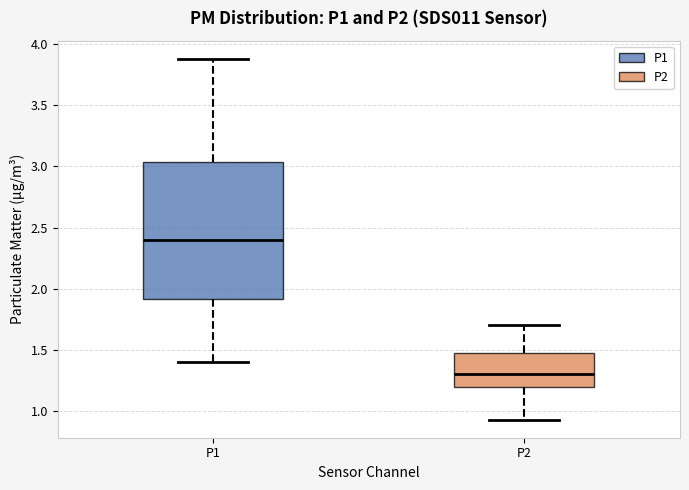

Which box is the tallest, from its lower edge to its upper edge?

P1